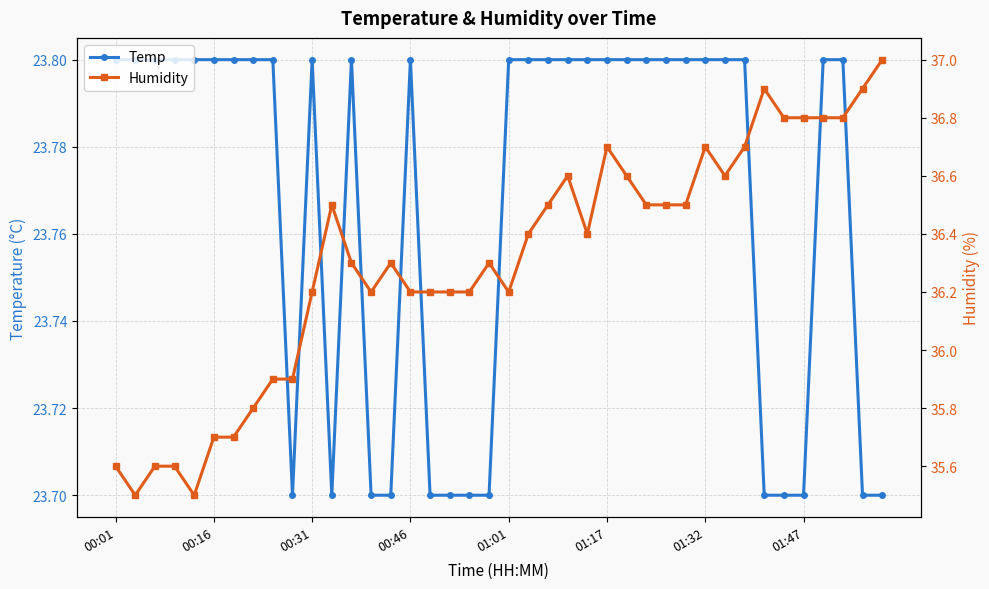

Count the number of data series in this chart.

2